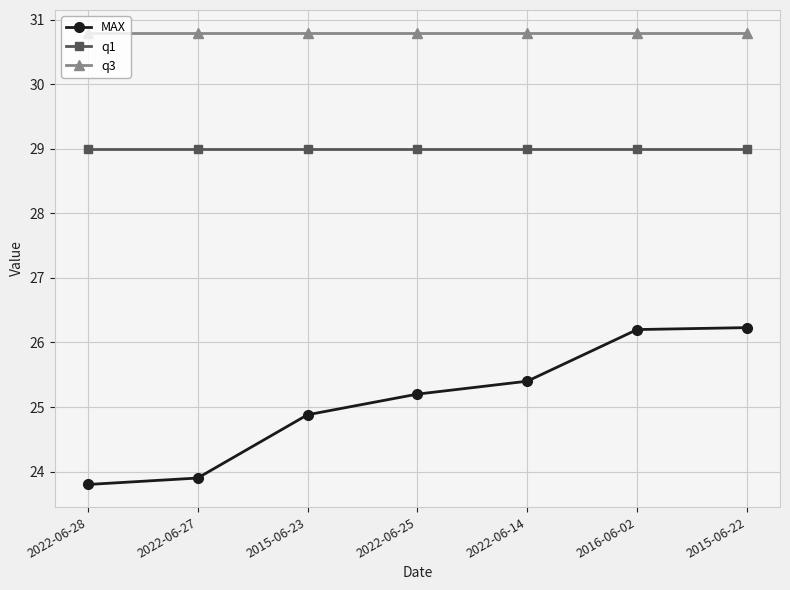

Which series has the widest spread of values?

MAX